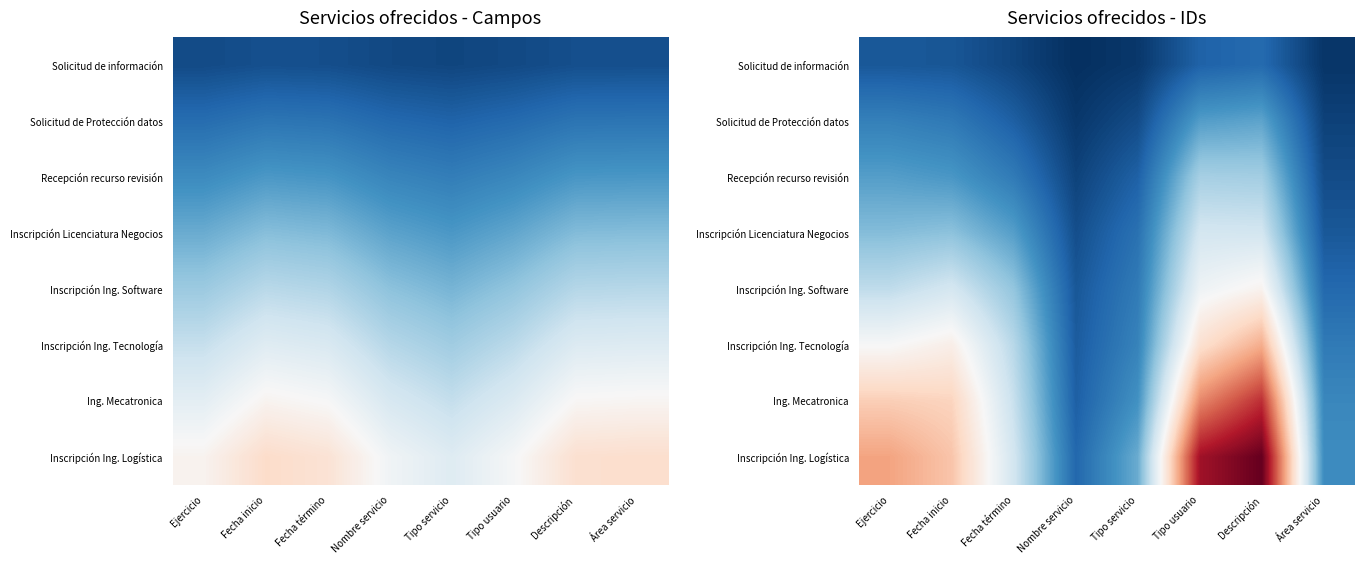

Rank the categories by Ing. Mecatronica value from lowest to highest.

Nombre servicio, Área servicio, Tipo servicio, Fecha término, Fecha inicio, Ejercicio, Tipo usuario, Descripción